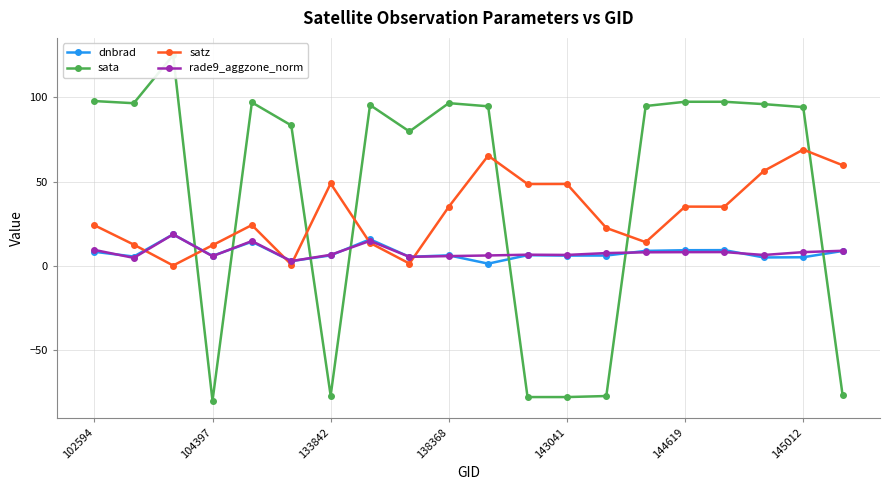

What is the average value of the rade9_aggzone_norm series?

8.1